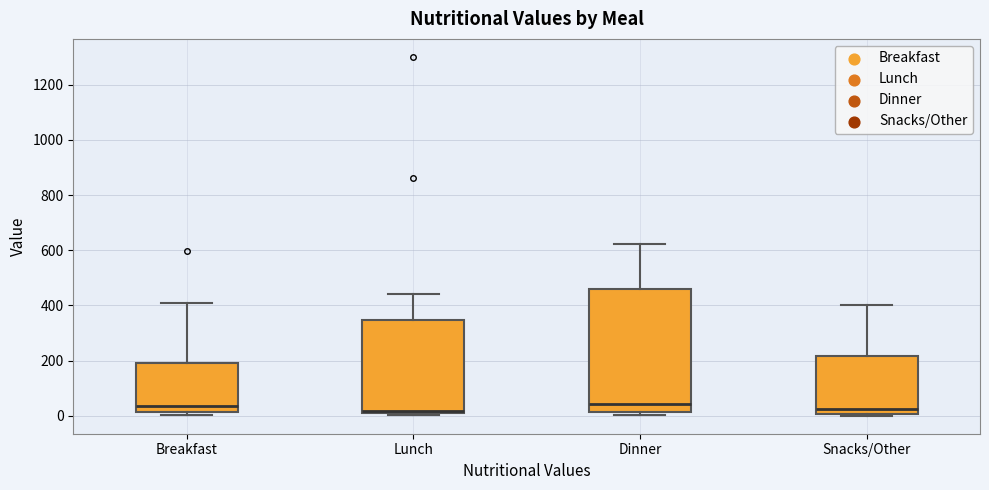

Reading left to right, transcribe this box plot: for each box, give where its median line is, the range the box spans, and where its two whiskers end, as read against the y-axis. The values are not printed on the chart, so give them approximately, as read against the axis.

Breakfast: median 40, box 20 to 200, whiskers 0 to 400
Lunch: median 20 (just above the box's lower edge), box 20 to 340, whiskers 0 to 440
Dinner: median 40, box 20 to 460, whiskers 0 to 620
Snacks/Other: median 20, box 0 to 220, whiskers 0 to 400